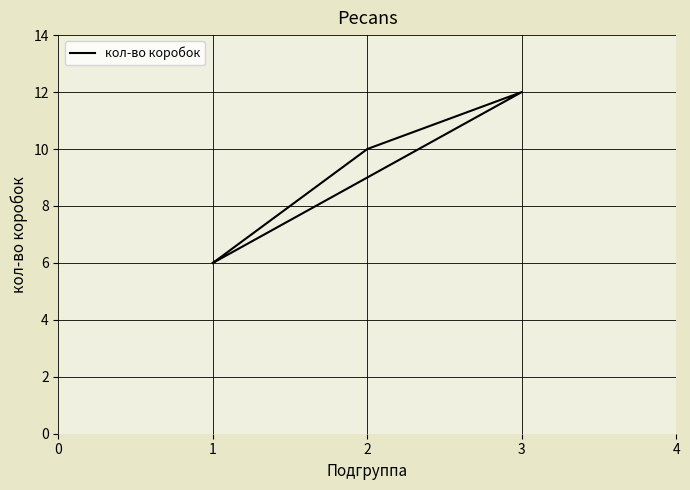

Reading left to right, transcribe all the data shown in this chart.

6	6	6	6	6	6	10	12	6